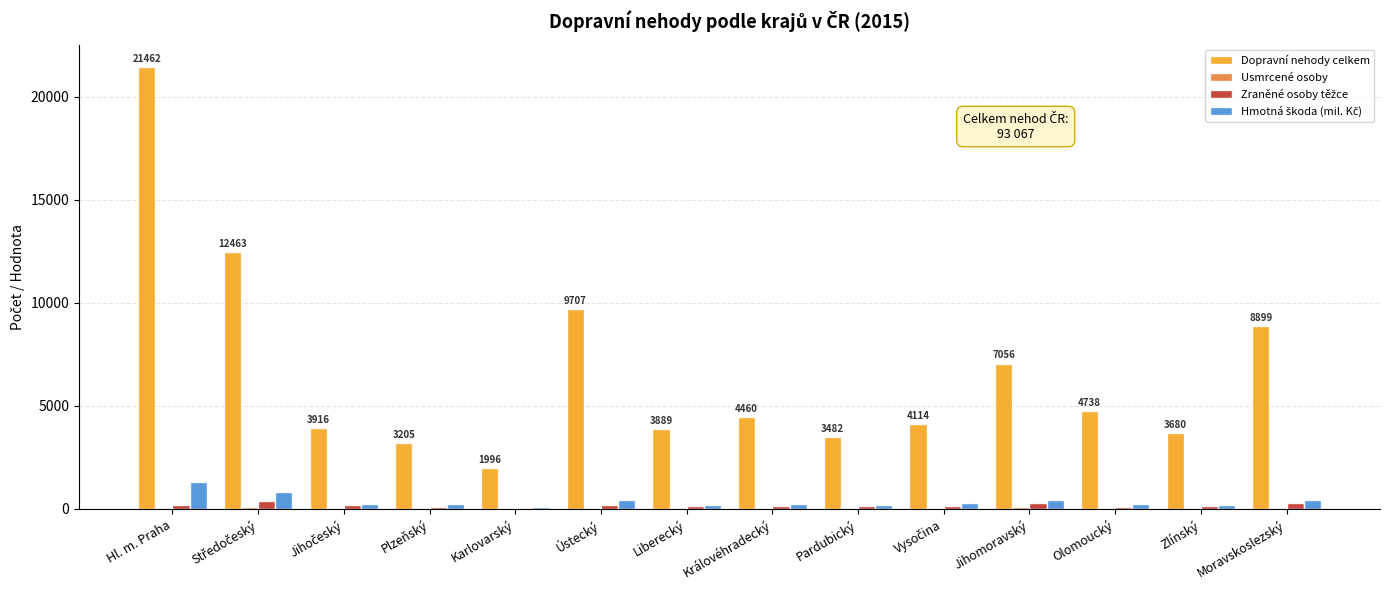

Where does the Dopravní nehody celkem series first go above 4460?

Hl. m. Praha